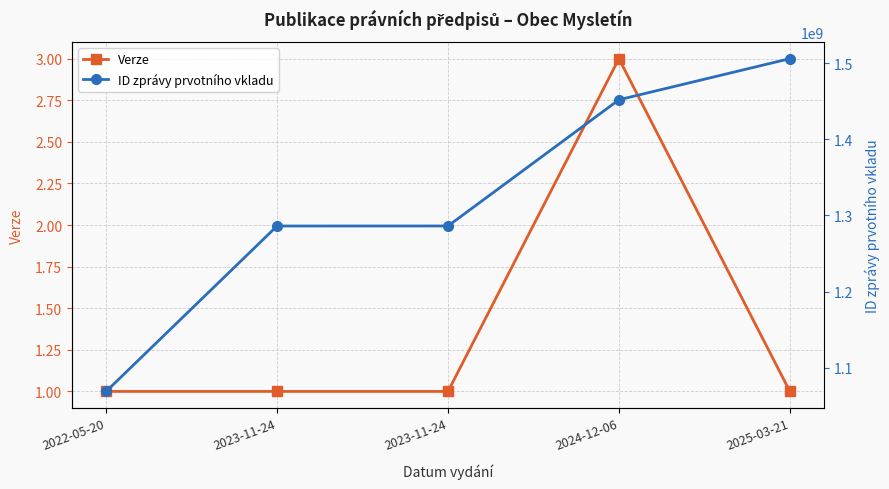

Count the Verze values in the range 1 to 2.

4